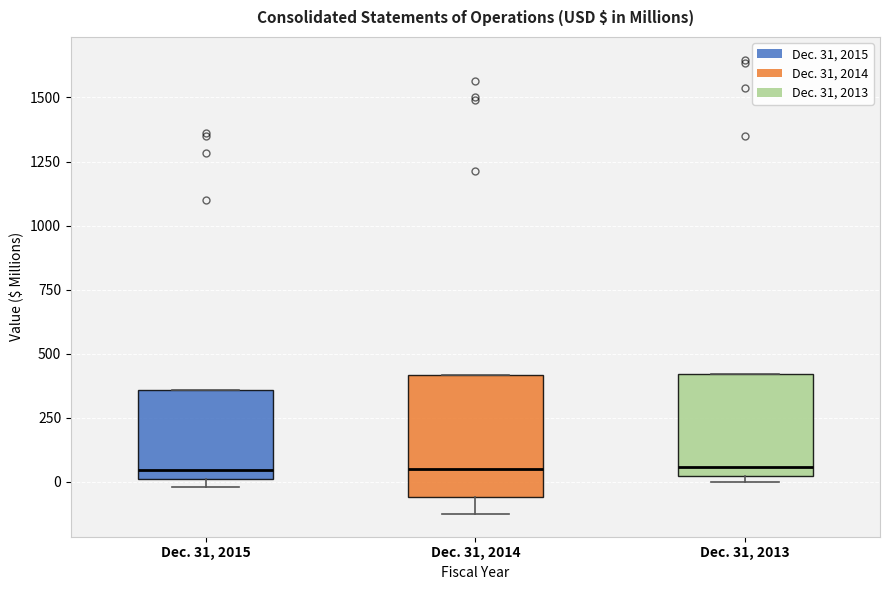

Where does the median line of the box for Dec. 31, 2015 sit on the y-axis? The values are not printed on the chart, so give them approximately, as read against the axis.

50